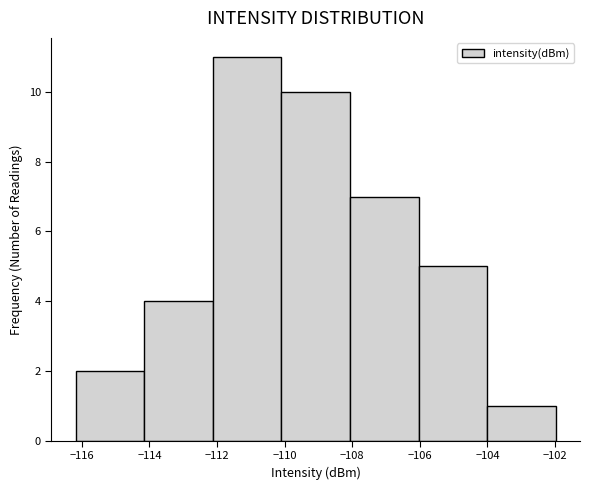

What is the height of the bar covering -112.2 to -110.0 on the x-axis? Neither the bar edges nor the heights are printed on the chart, so give them approximately, as read against the axes.

11